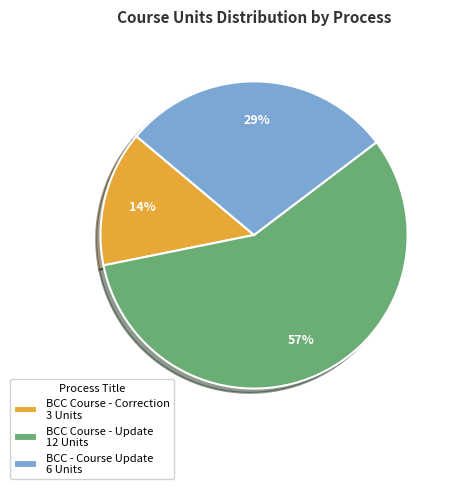

To the nearest percent, what percentage of the pie is BCC Course - Update 12 Units?

57%